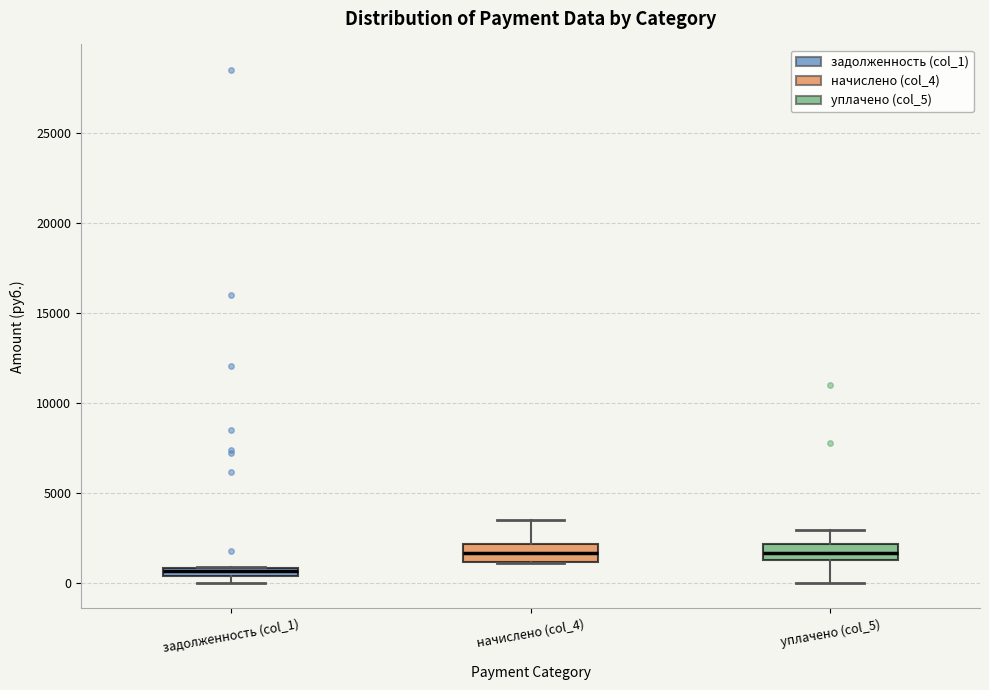

Where is the upper edge of the box for начислено (col_4) on the y-axis? The values are not printed on the chart, so give them approximately, as read against the axis.

2000